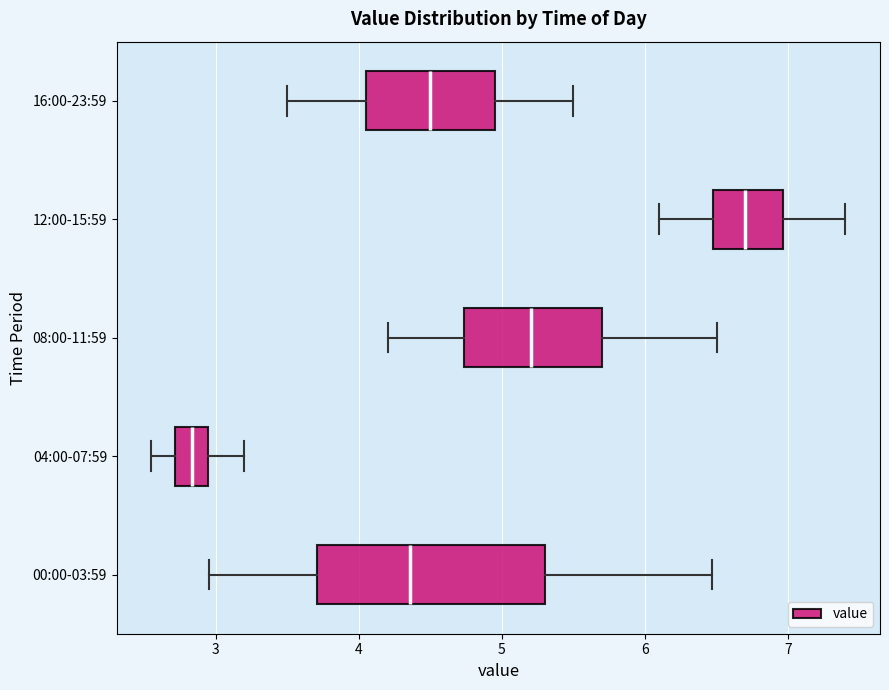

Reading bottom to top, transcribe this box plot: for each box, give where its median line is, the range the box spans, and where its two whiskers end, as read against the x-axis. The values are not printed on the chart, so give them approximately, as read against the axis.

00:00-03:59: median 4.4, box 3.7 to 5.3, whiskers 3.0 to 6.5
04:00-07:59: median 2.8, box 2.7 to 2.9, whiskers 2.6 to 3.2
08:00-11:59: median 5.2, box 4.7 to 5.7, whiskers 4.2 to 6.5
12:00-15:59: median 6.7, box 6.5 to 7.0, whiskers 6.1 to 7.4
16:00-23:59: median 4.5, box 4.1 to 5.0, whiskers 3.5 to 5.5